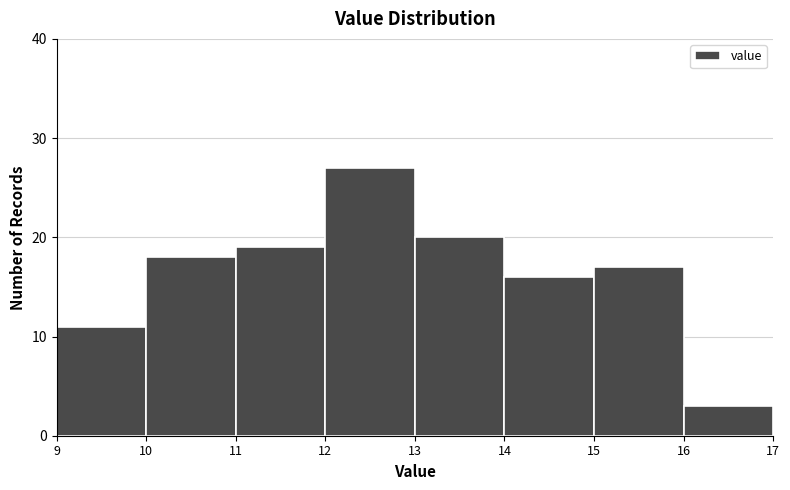

Reading left to right, transcribe this chart: for each bar, give the range it covers on the x-axis and its height. The values are not printed on the chart, so give them approximately, as read against the axis.

9 to 10: 11
10 to 11: 18
11 to 12: 19
12 to 13: 27
13 to 14: 20
14 to 15: 16
15 to 16: 17
16 to 17: 3